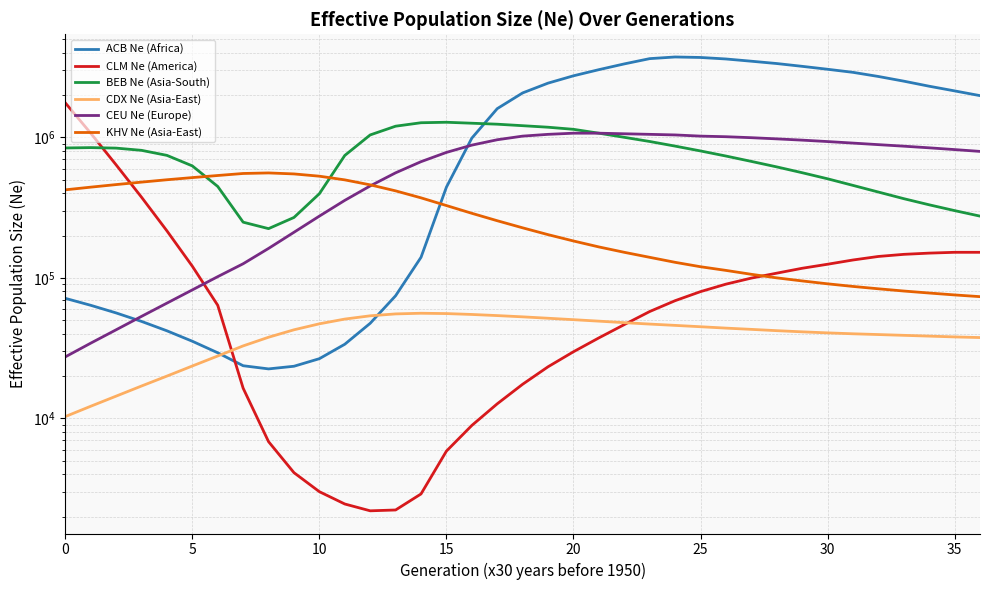

True or false: CEU Ne (Europe) has more than 2 interior local peaks.

False